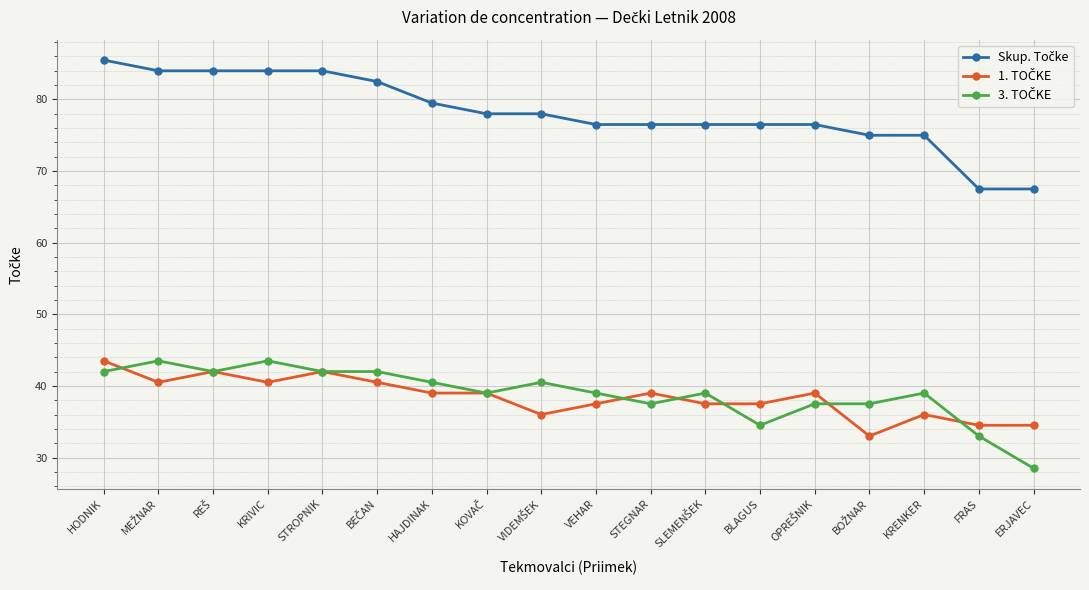

What is the label of the 1st point from the left?

HODNIK